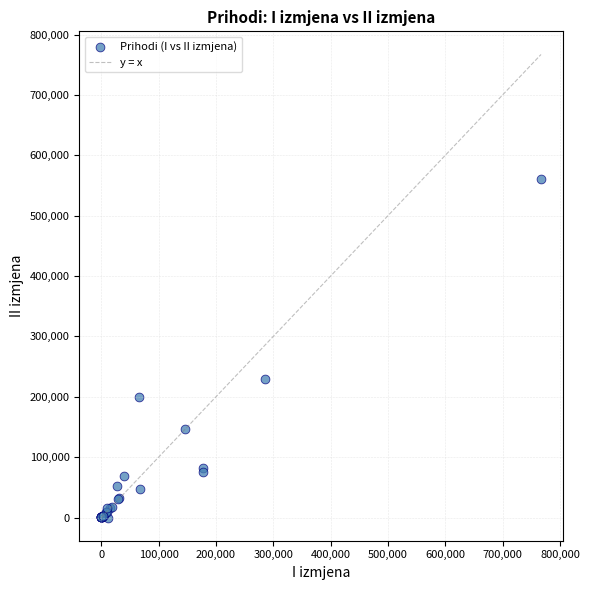

What Y value in the scatter plot is closest to 280000?

230000